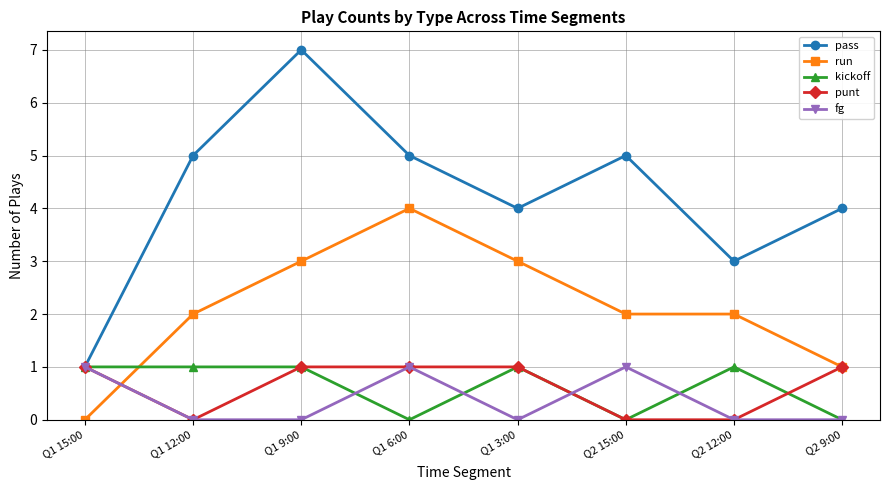

What is the sum of the pass values at Q1 3:00 and Q1 15:00?

5